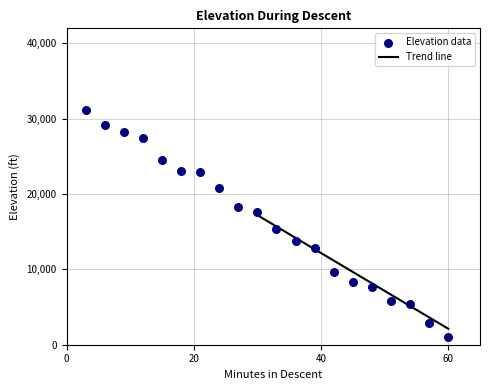

What is the range of Y values (max minus min)?

30179.2